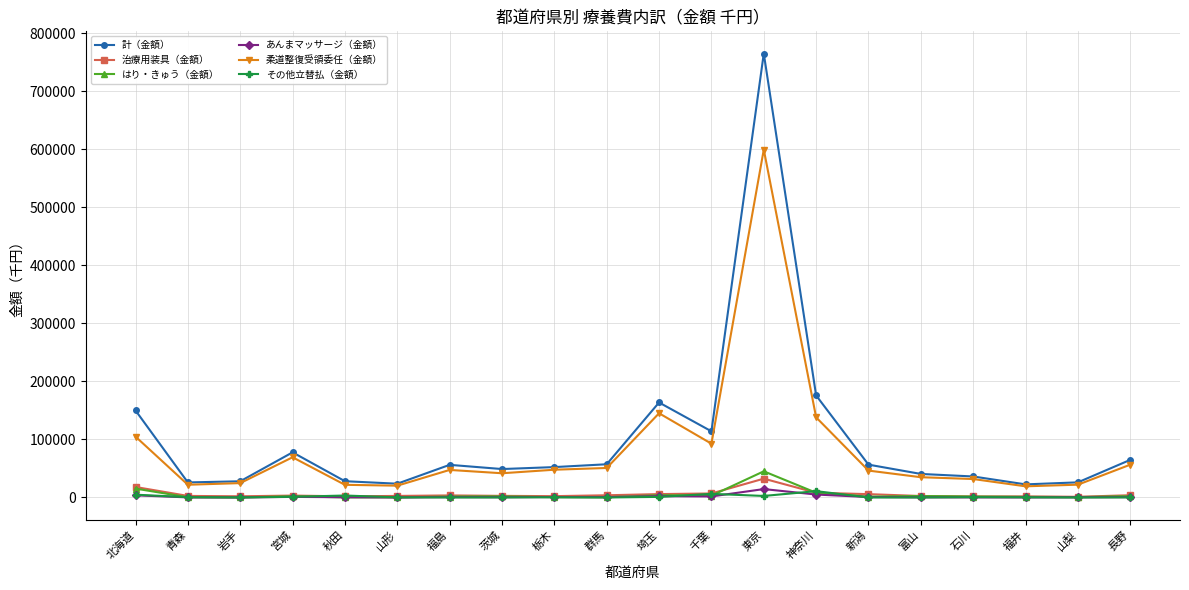

True or false: 柔道整復受領委任（金額） has more than 0 interior local peaks.

True